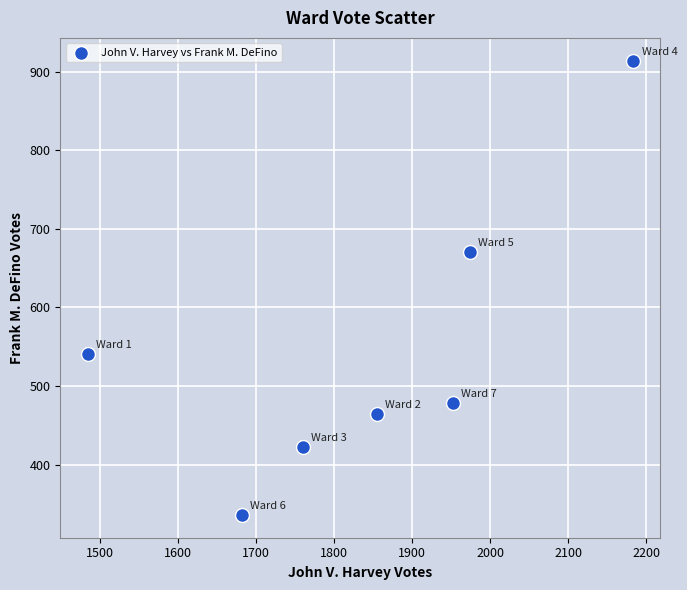

What Y value in the scatter plot is closest to 625?

671